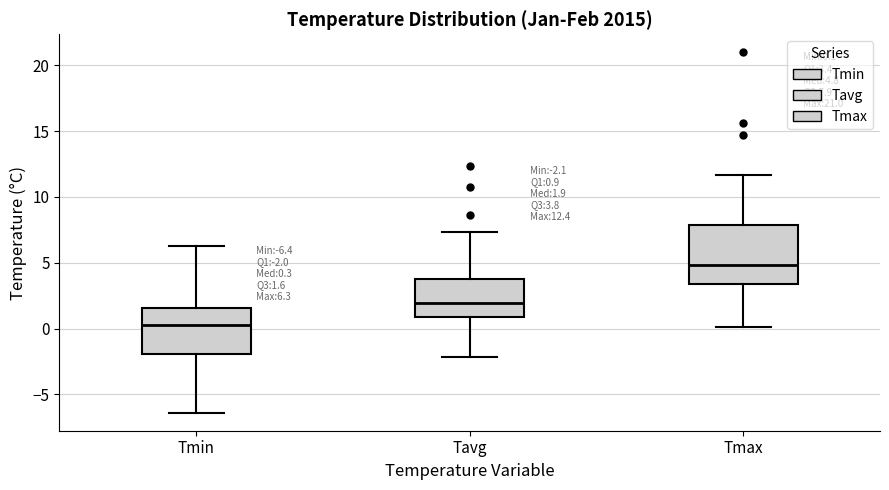

Comparing the boxes themselves (not the whiskers), which one is the tallest?

Tmax